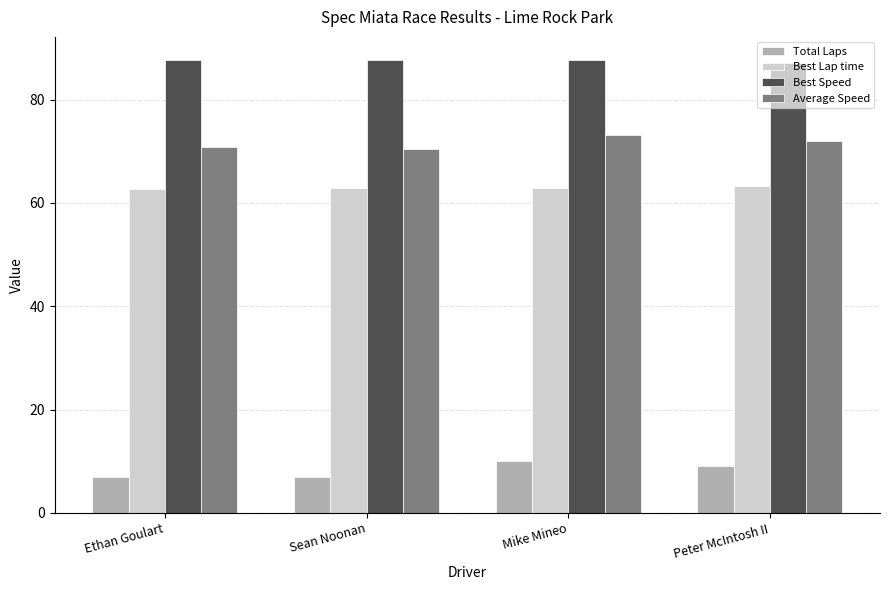

At Mike Mineo, list the series in order from smallest to largest.

Total Laps, Best Lap time, Average Speed, Best Speed